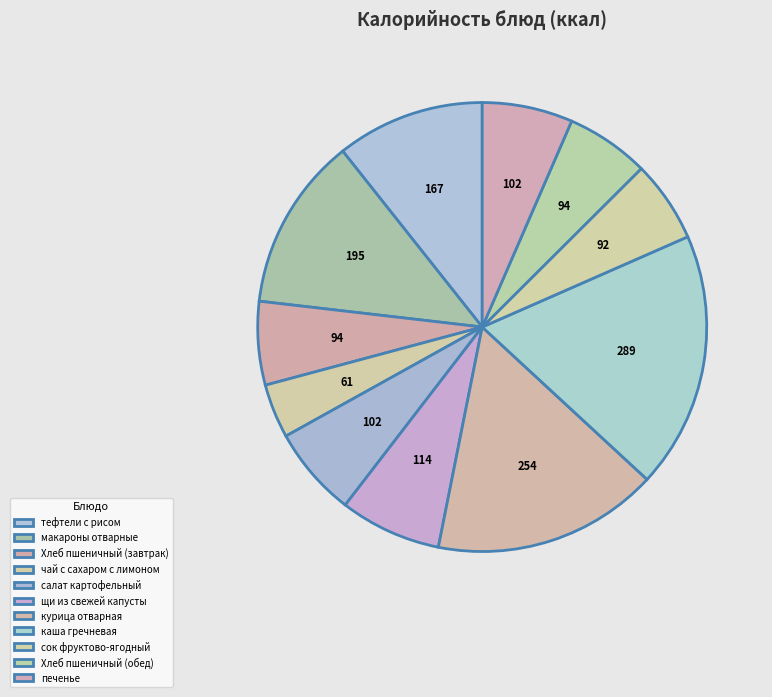

What is the largest slice in the pie chart?

каша гречневая